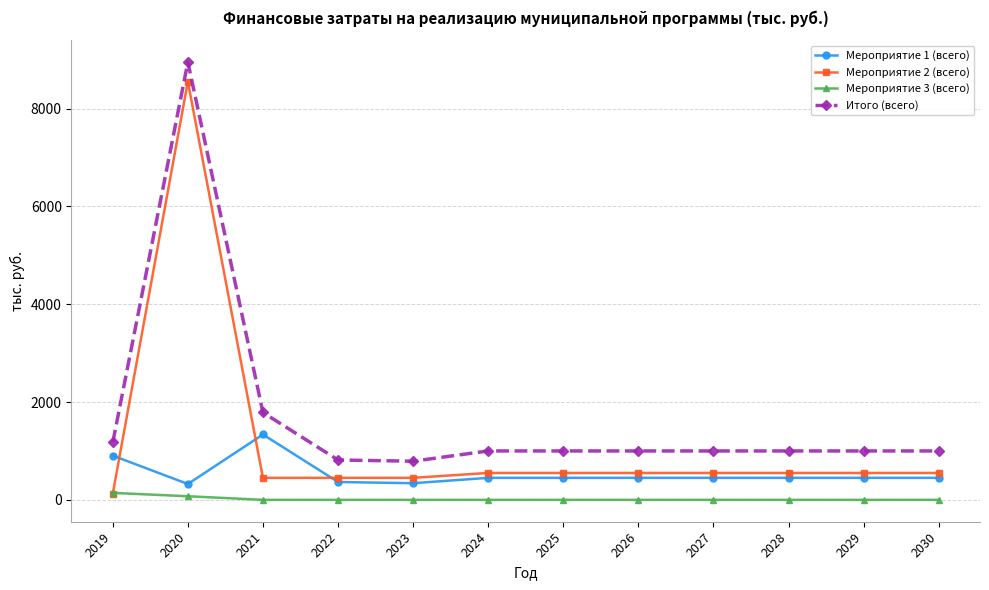

Rank the series by their maximum value, from lowest to highest.

Мероприятие 3 (всего), Мероприятие 1 (всего), Мероприятие 2 (всего), Итого (всего)